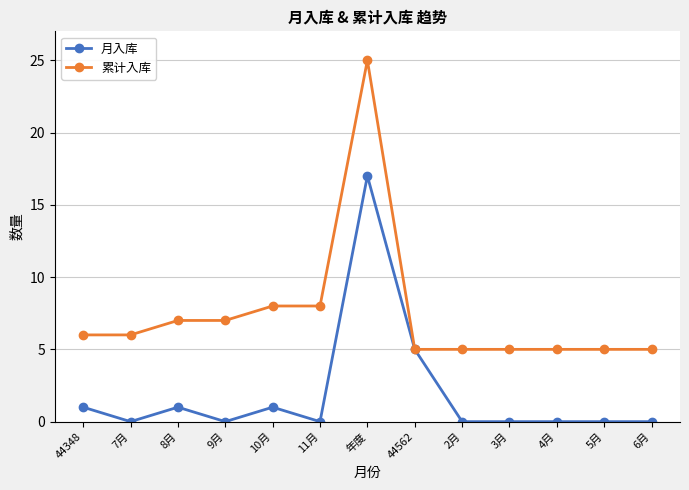

The 累计入库 series shows 7 at 44562. True or false?

False